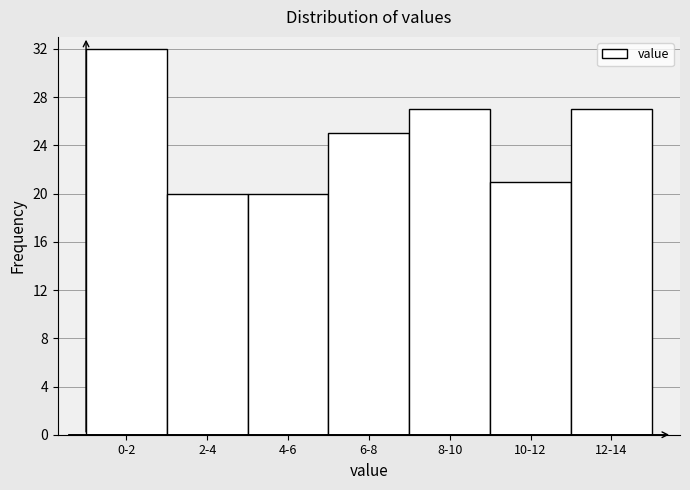

Reading left to right, transcribe all the data shown in this chart.

0-2=32	2-4=20	4-6=20	6-8=25	8-10=27	10-12=21	12-14=27